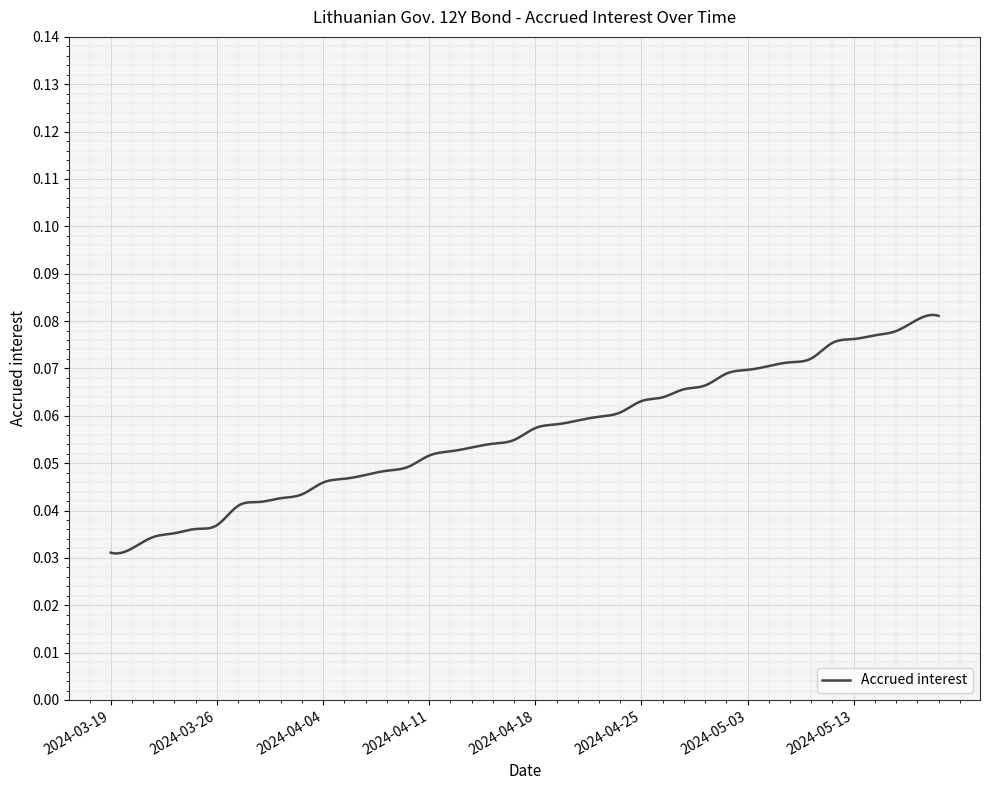

At which category does the chart reach its minimum across all series?

2024-03-19